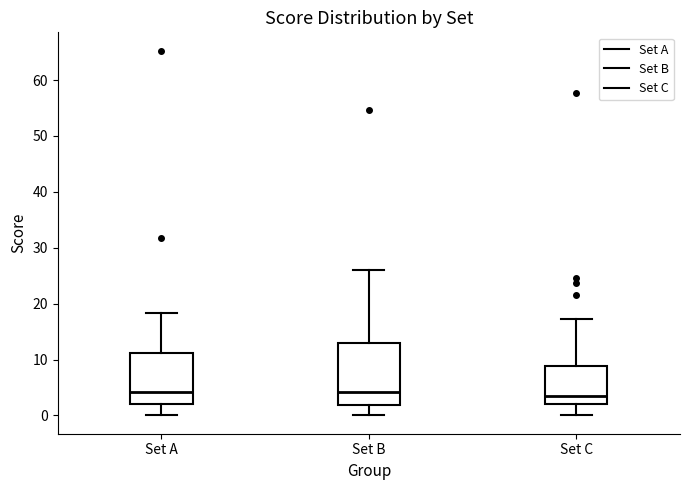

Which box is the tallest, from its lower edge to its upper edge?

Set B